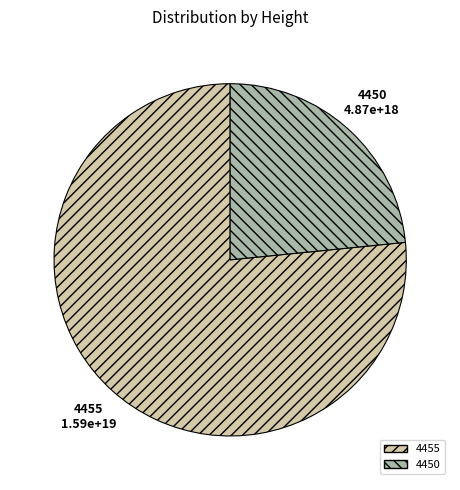

Is there a majority slice in this chart?

Yes